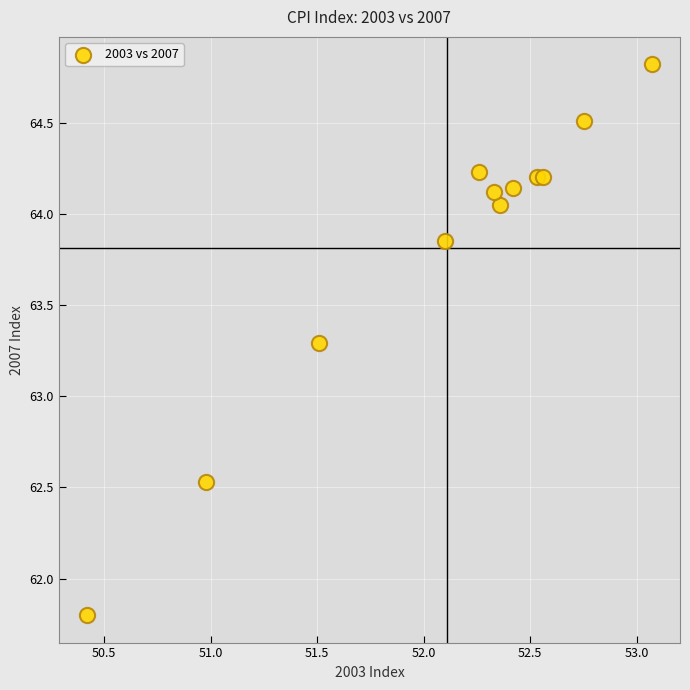

What is the average Y value?

63.8